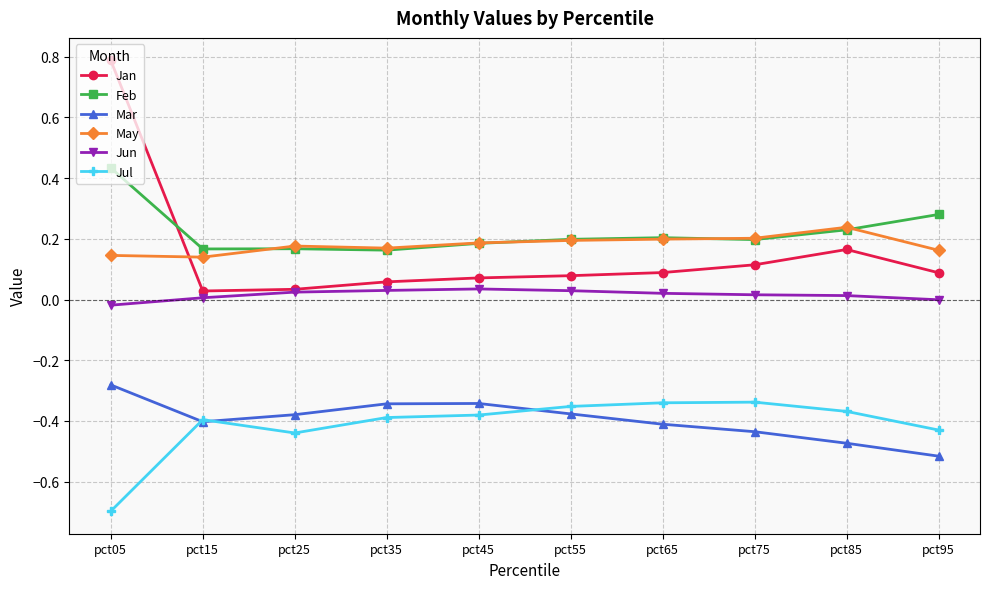

True or false: Mar and Jan cross at least once.

False